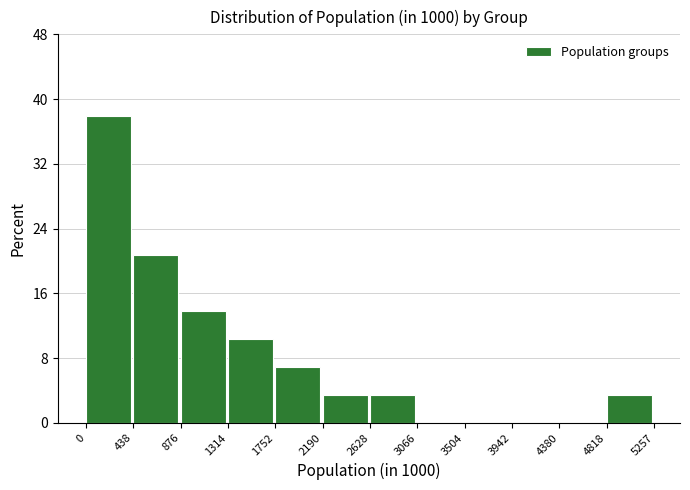

Reading left to right, list every bar in this chart as the range it spans on the x-axis followed by its height. The values are not printed on the chart, so give them approximately, as read against the axis.

0 to 438: 38
438 to 876: 21
876 to 1314: 14
1314 to 1752: 10
1752 to 2190: 7
2190 to 2628: 3
2628 to 3066: 3
3066 to 3504: 0
3504 to 3942: 0
3942 to 4380: 0
4380 to 4818: 0
4818 to 5257: 3